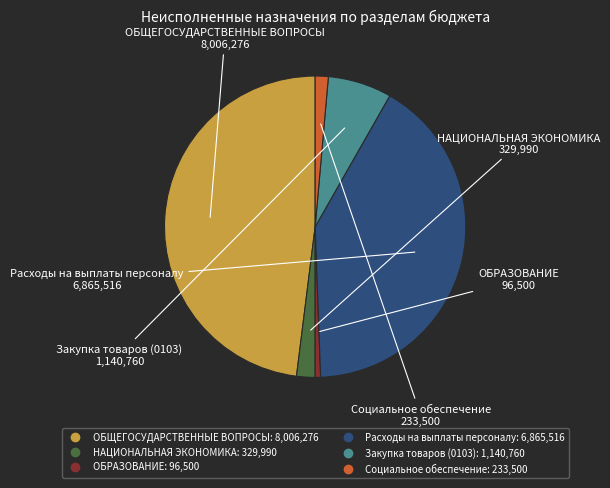

Between ОБРАЗОВАНИЕ and ОБЩЕГОСУДАРСТВЕННЫЕ ВОПРОСЫ, which is larger?

ОБЩЕГОСУДАРСТВЕННЫЕ ВОПРОСЫ